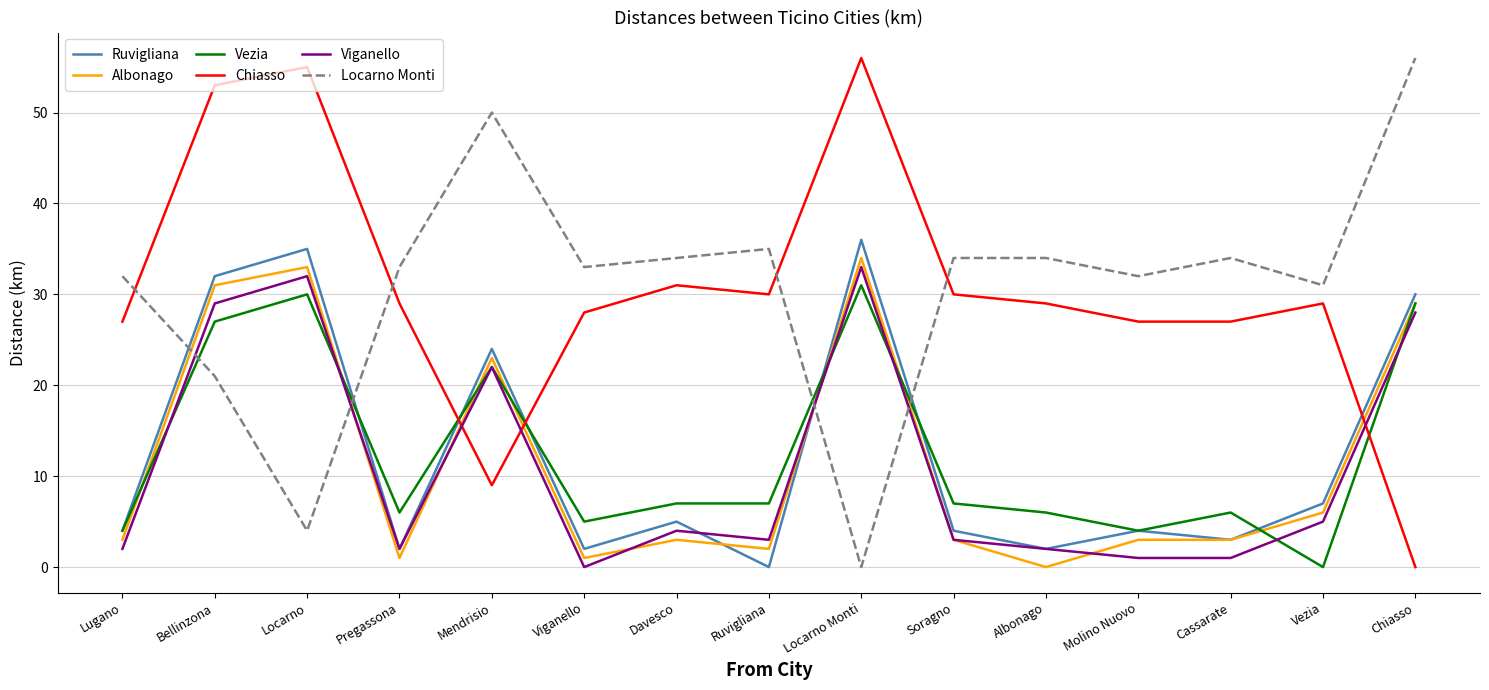

How many series are shown in this chart?

6